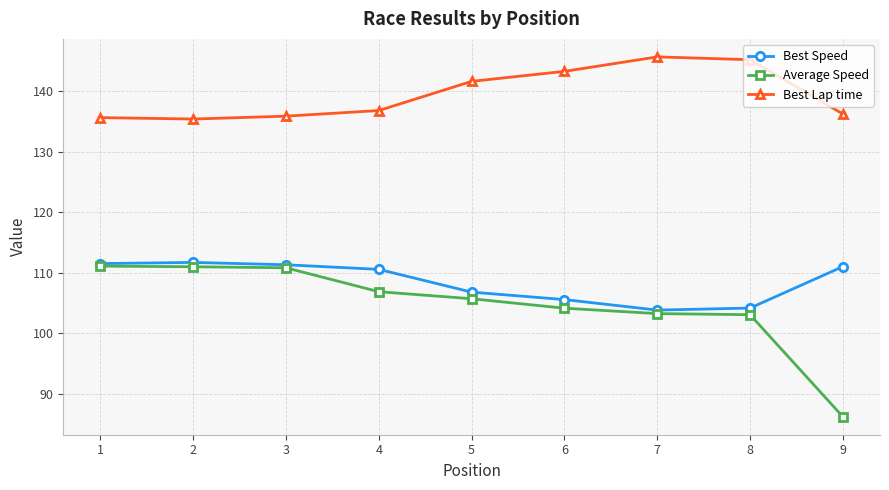

What is the highest value of the Best Lap time series?

145.6